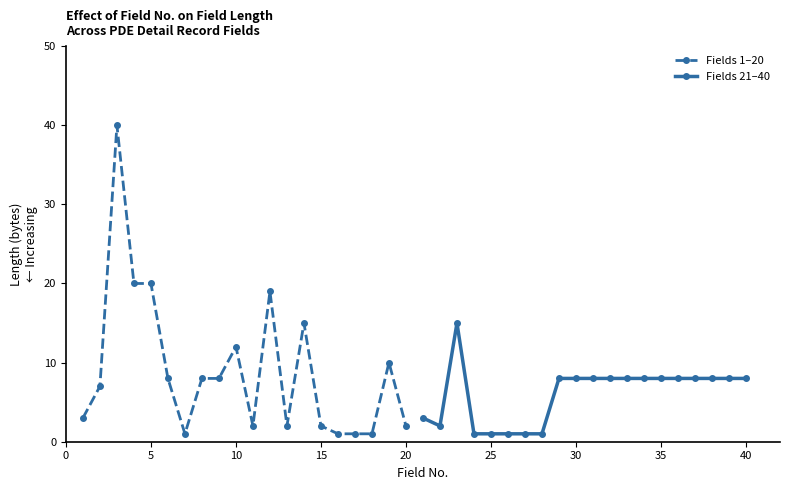

True or false: Fields 1–20 has more than 0 interior local peaks.

True